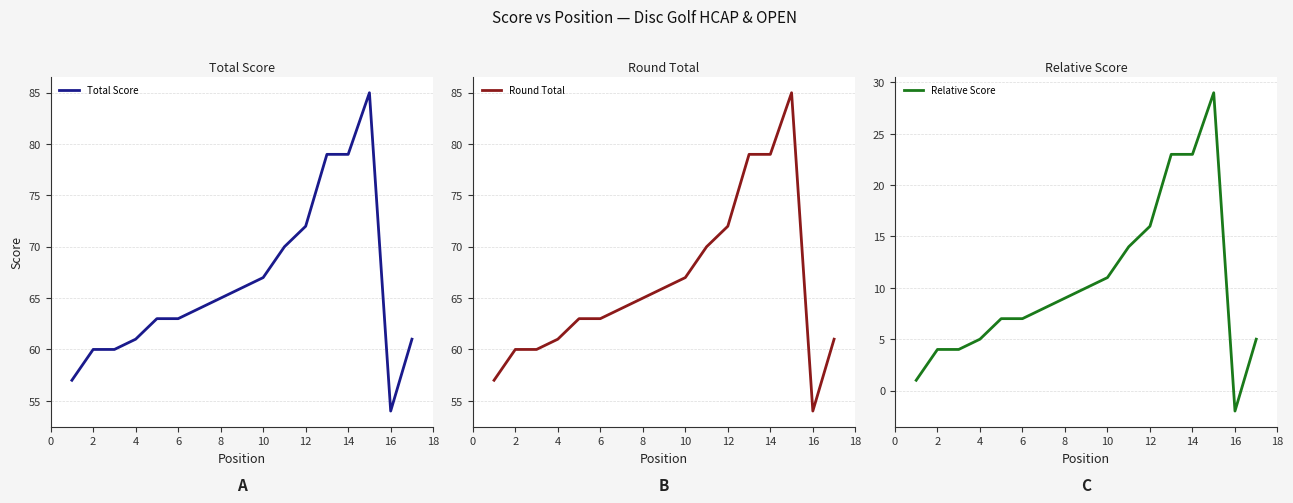

What is the lowest value of the Total Score series?

54